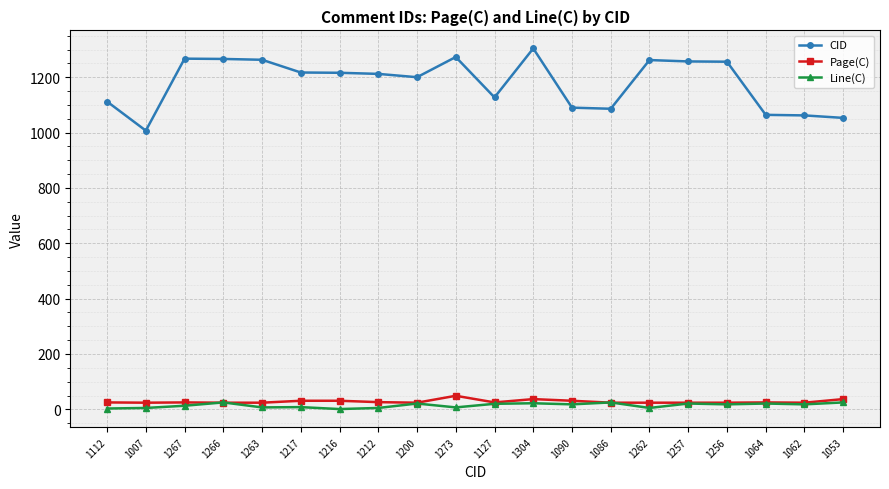

Which series has the largest range (max minus min)?

CID